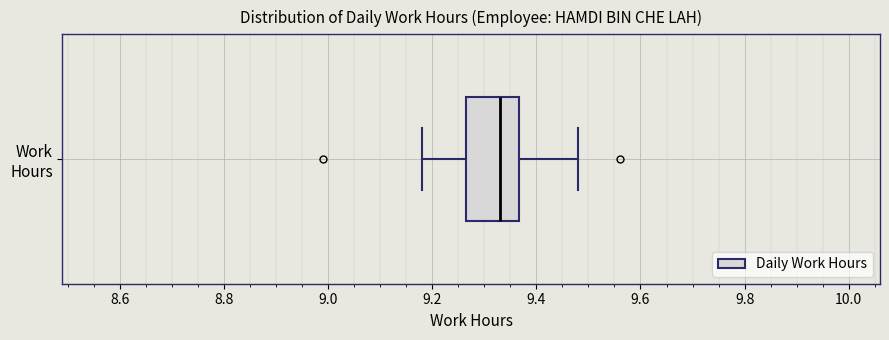

Read this box plot against the x-axis: the position of the median line, the range covered by the box, and the ends of both whiskers. The values are not printed on the chart, so give them approximately, as read against the axis.

median 9.34, box 9.26 to 9.36, whiskers 9.18 to 9.48